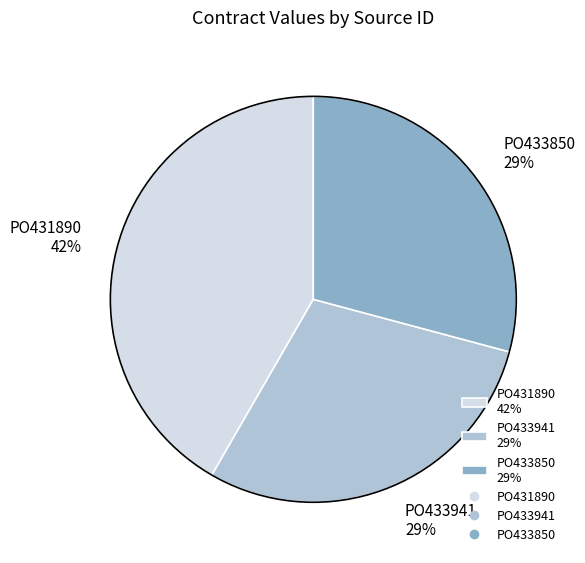

To the nearest percent, what is the average slice percentage?

33%